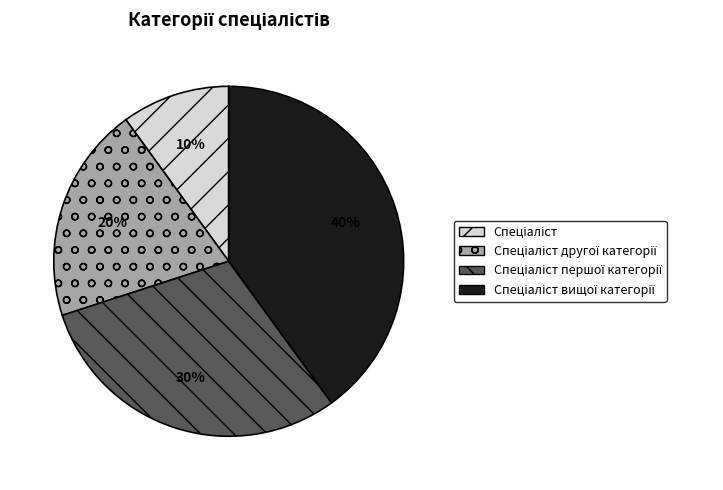

Is there a majority slice in this chart?

No